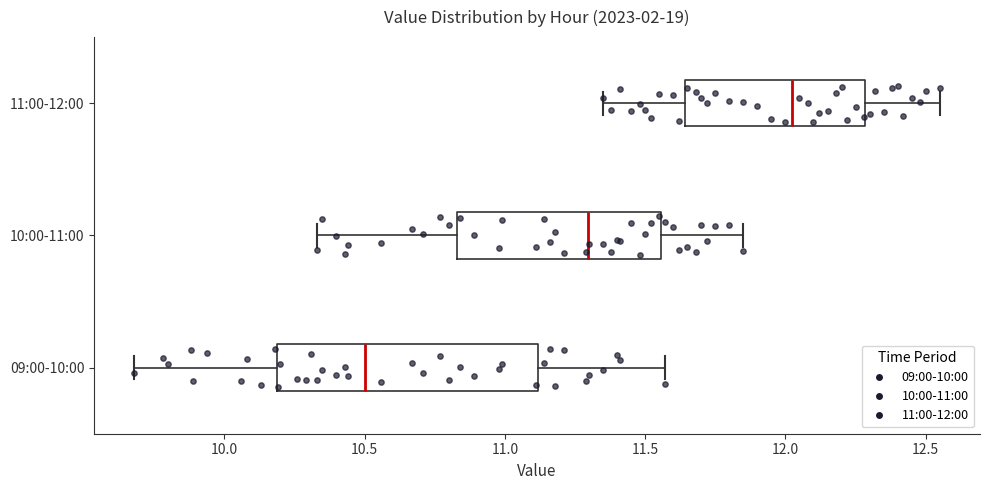

Reading bottom to top, transcribe this box plot: for each box, give where its median line is, the range the box spans, and where its two whiskers end, as read against the x-axis. The values are not printed on the chart, so give them approximately, as read against the axis.

09:00-10:00: median 10.50, box 10.20 to 11.10, whiskers 9.70 to 11.55
10:00-11:00: median 11.30, box 10.85 to 11.55, whiskers 10.35 to 11.85
11:00-12:00: median 12.05, box 11.65 to 12.30, whiskers 11.35 to 12.55